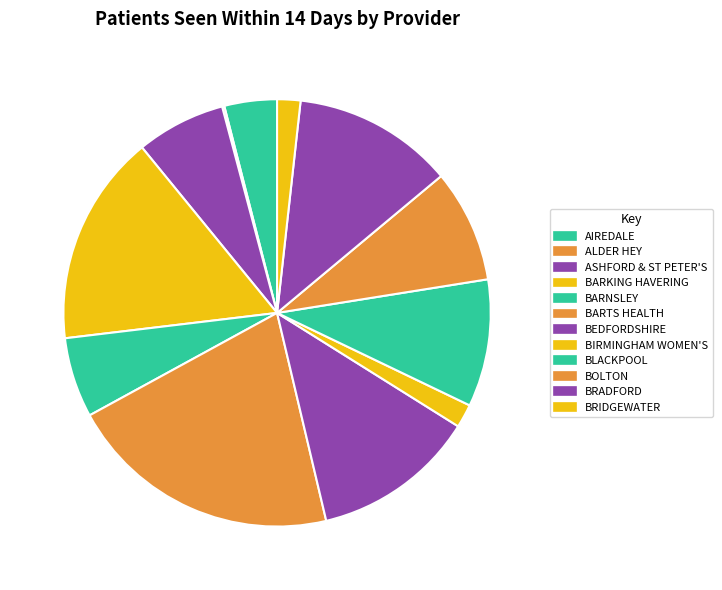

Approximately how many times larger is the value at BIRMINGHAM WOMEN'S compared to BARKING HAVERING?

0.1